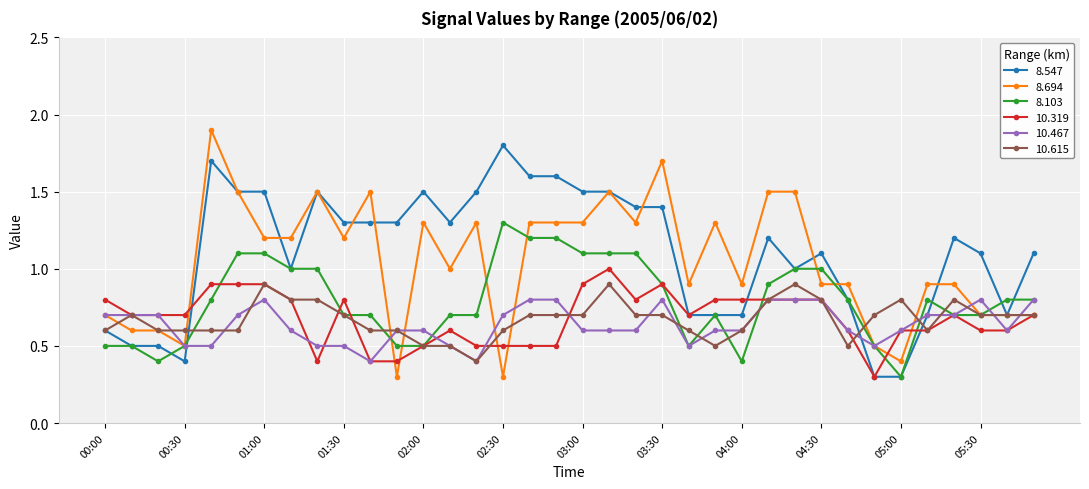

What is the value of the 10.467 point at the 26th from the left?

0.8